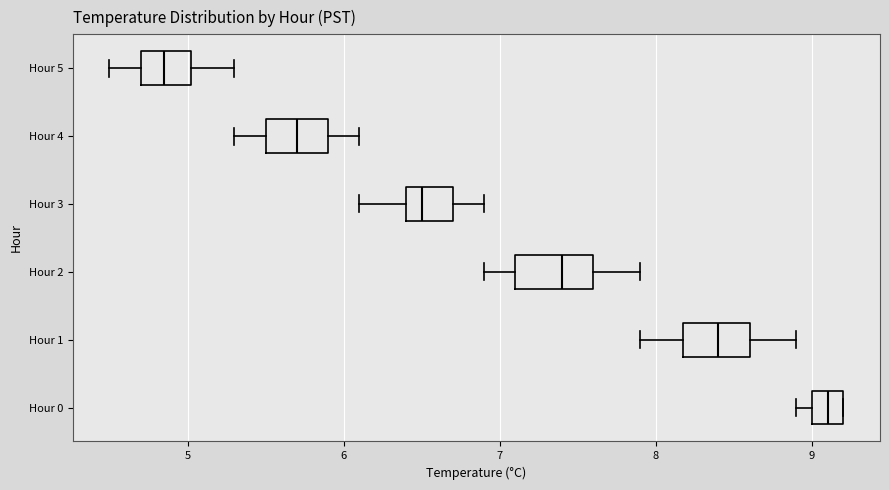

Reading bottom to top, transcribe this box plot: for each box, give where its median line is, the range the box spans, and where its two whiskers end, as read against the x-axis. The values are not printed on the chart, so give them approximately, as read against the axis.

Hour 0: median 9.1, box 9.0 to 9.2, whiskers 8.9 to 9.2
Hour 1: median 8.4, box 8.2 to 8.6, whiskers 7.9 to 8.9
Hour 2: median 7.4, box 7.1 to 7.6, whiskers 6.9 to 7.9
Hour 3: median 6.5, box 6.4 to 6.7, whiskers 6.1 to 6.9
Hour 4: median 5.7, box 5.5 to 5.9, whiskers 5.3 to 6.1
Hour 5: median 4.9, box 4.7 to 5.0, whiskers 4.5 to 5.3